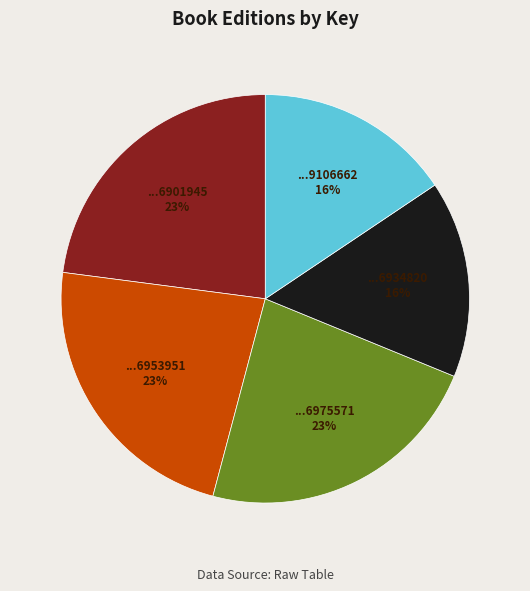

Is there any slice that represents more than half of the pie?

No